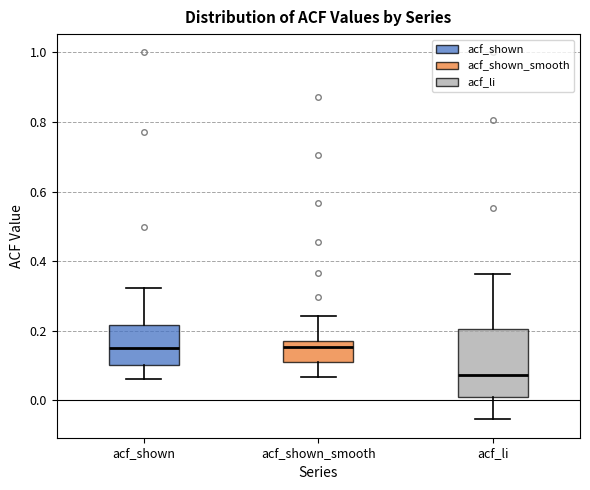

Which box is the tallest, from its lower edge to its upper edge?

acf_li